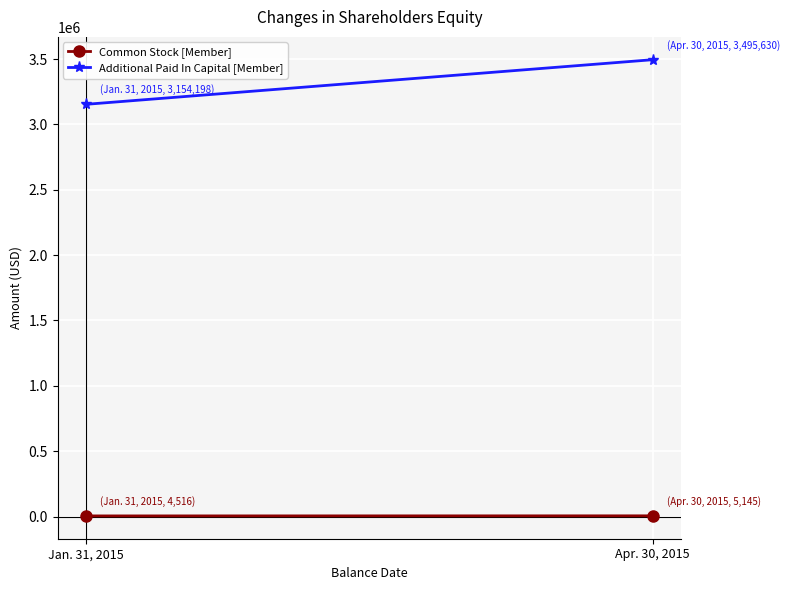

What is the difference between the Additional Paid In Capital [Member] values at Apr. 30, 2015 and Jan. 31, 2015?

341432